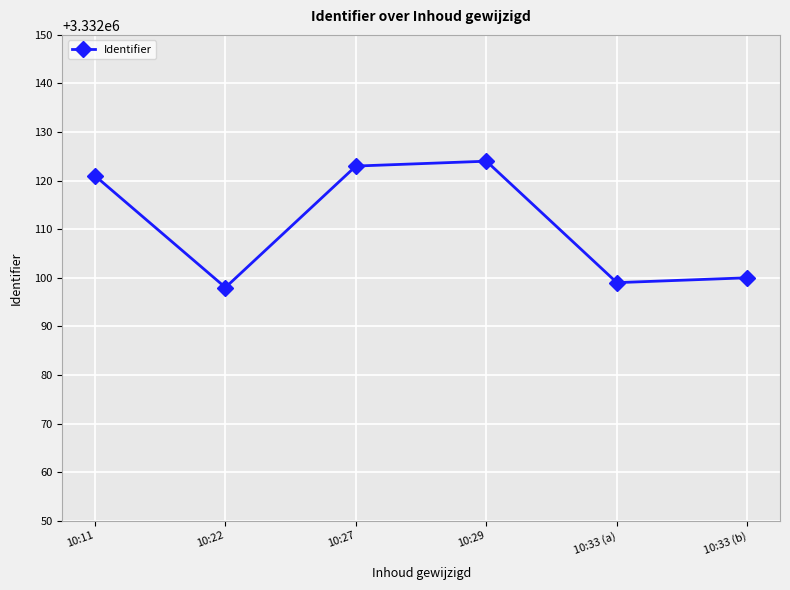

The chart shows a value of 899378 at 10:11. True or false?

False